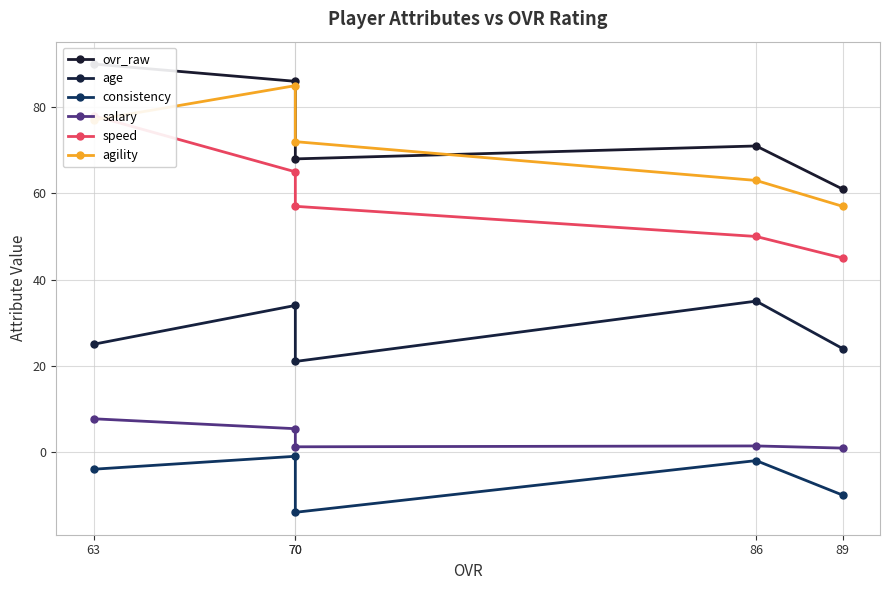

What is the difference between the maximum and minimum values in the age series?

14.0